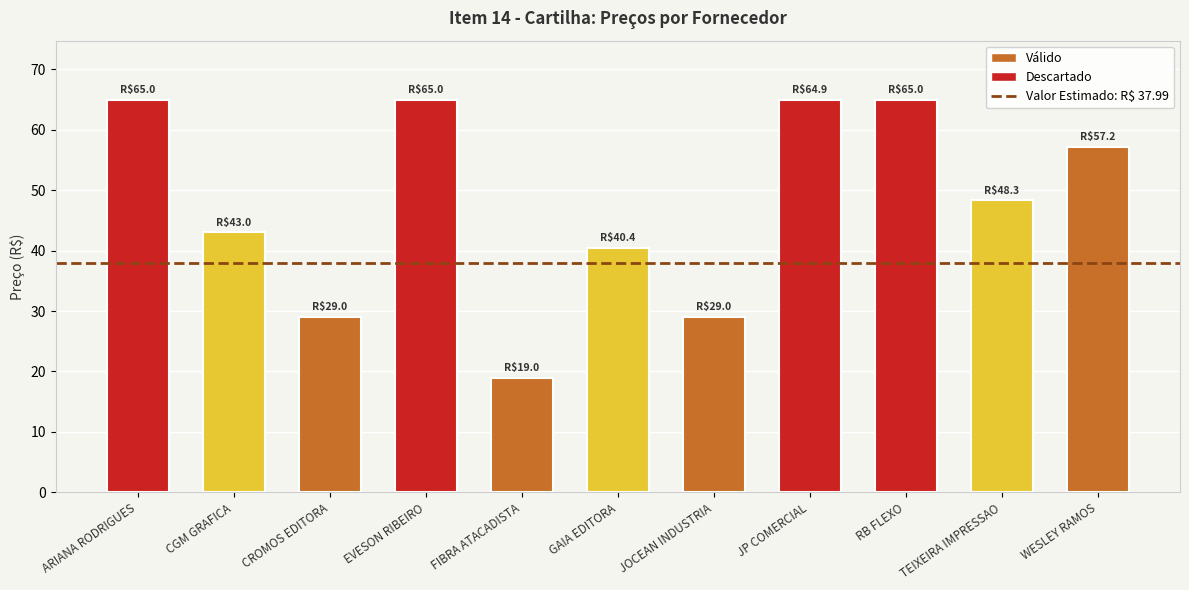

At which label is the value closest to 42?

CGM GRAFICA